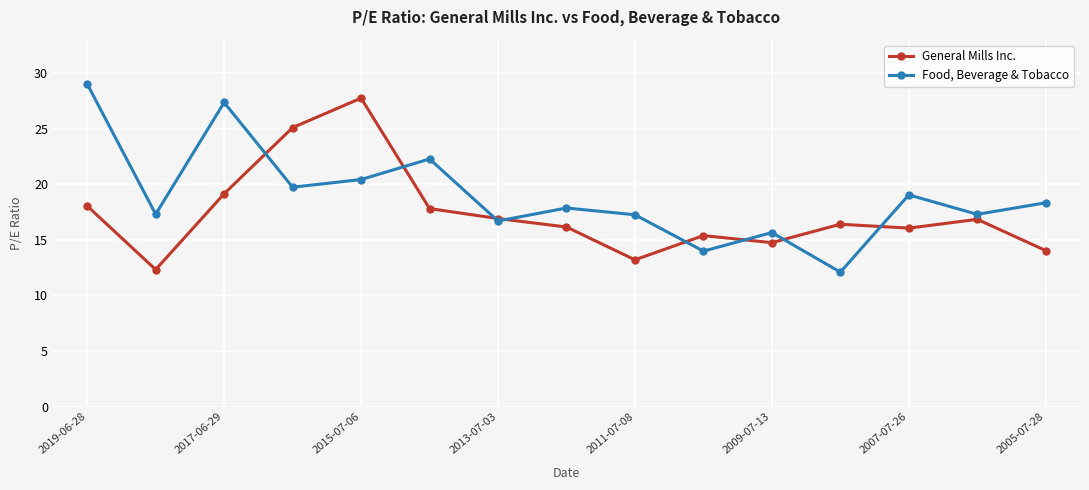

True or false: Food, Beverage & Tobacco has more than 1 interior local peaks.

True